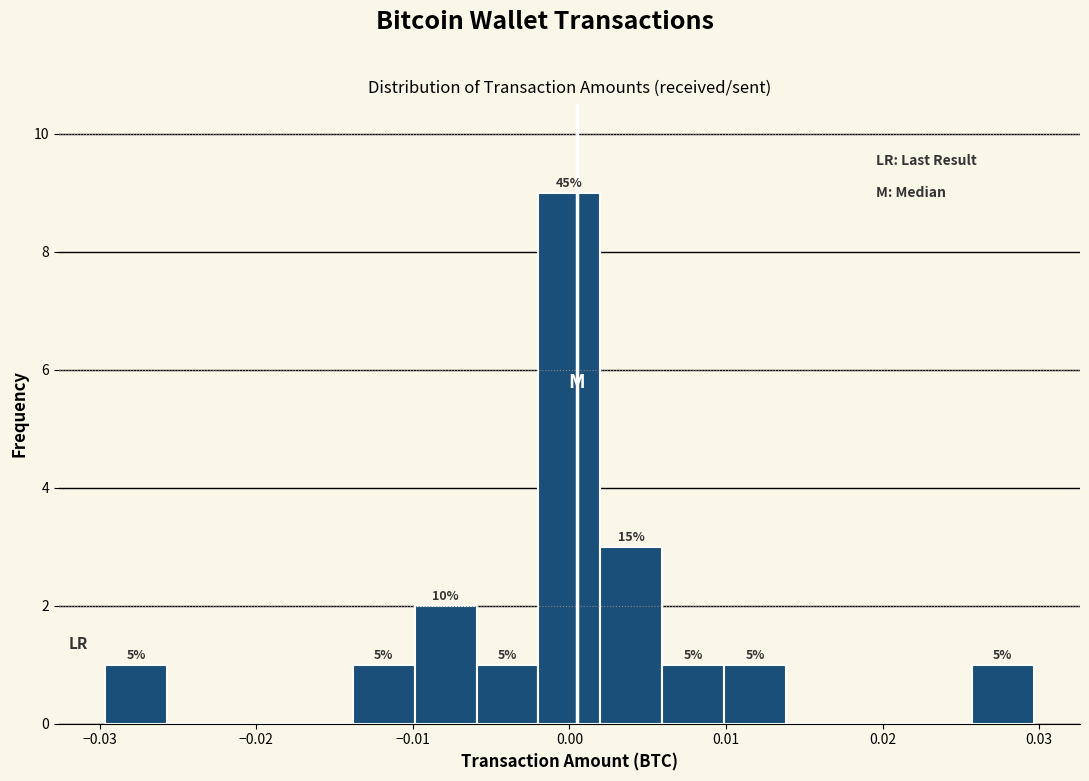

Read against the x-axis, roughly where is the centre of the tallest bar?

0.000